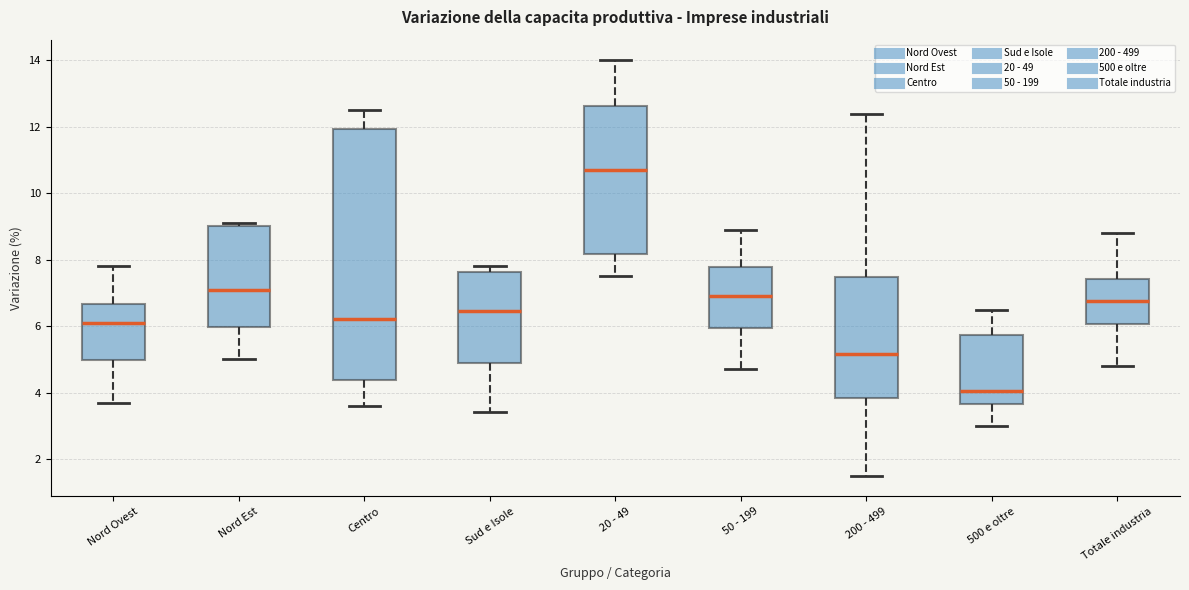

Which box's median line is the lowest?

500 e oltre